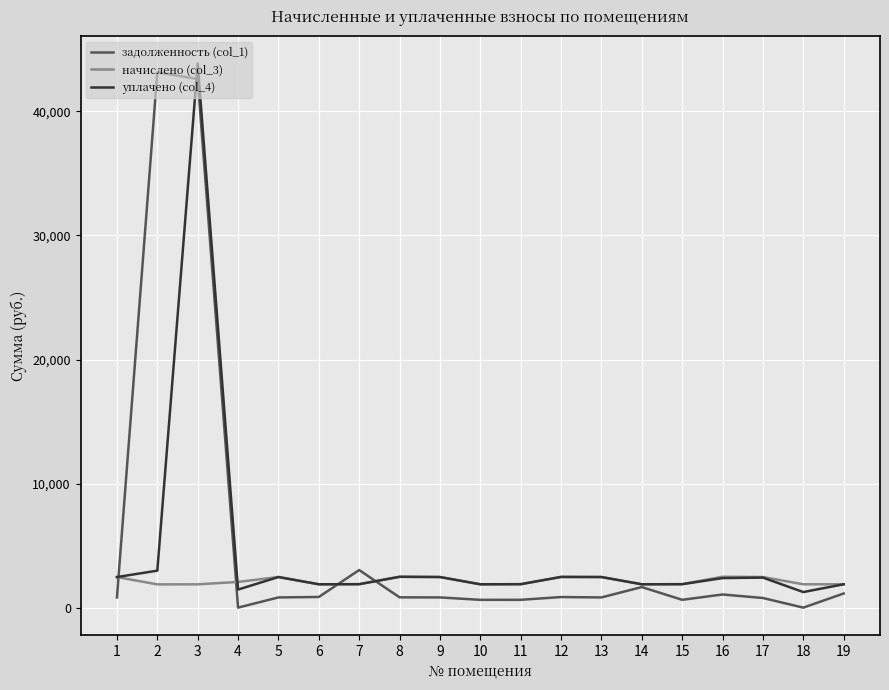

Is the value of уплачено (col_4) at 10 greater than the value of задолженность (col_1) at 18?

Yes